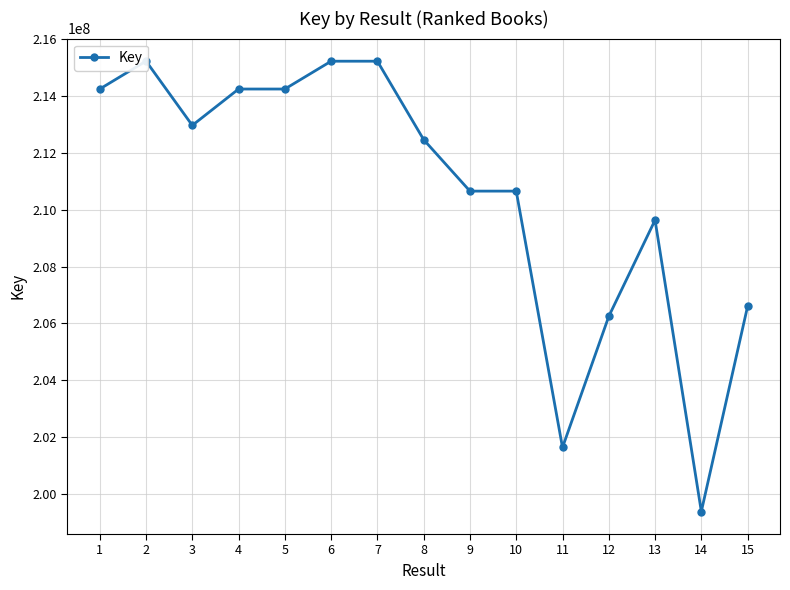

At which label is the value closest to 207303358?

15